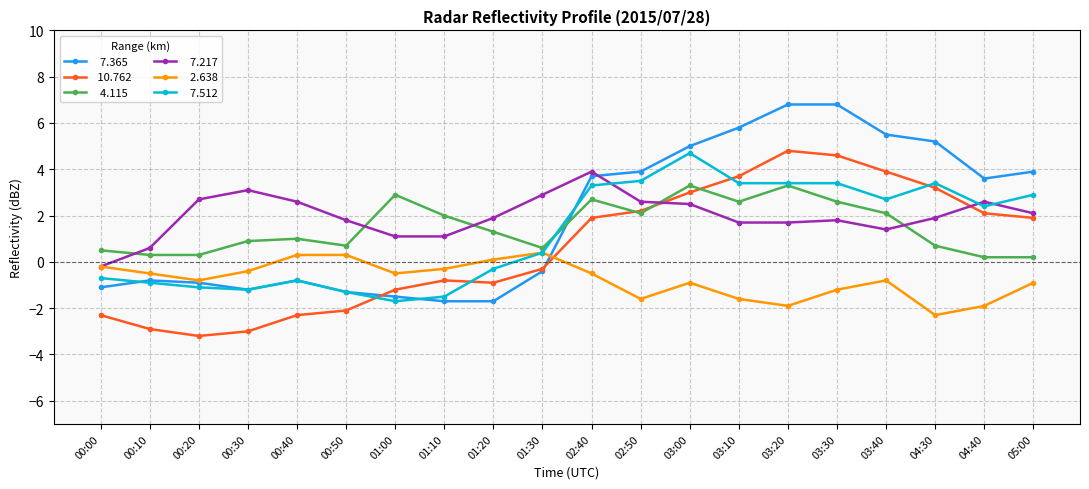

What is the minimum value shown in the chart?

-3.2